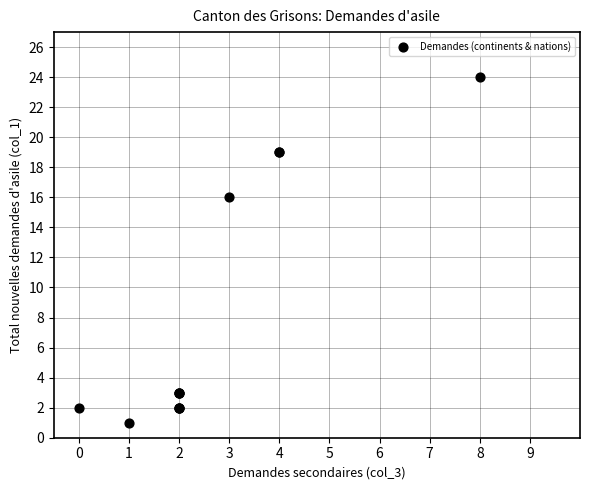

What Y value in the scatter plot is closest to 12?

16